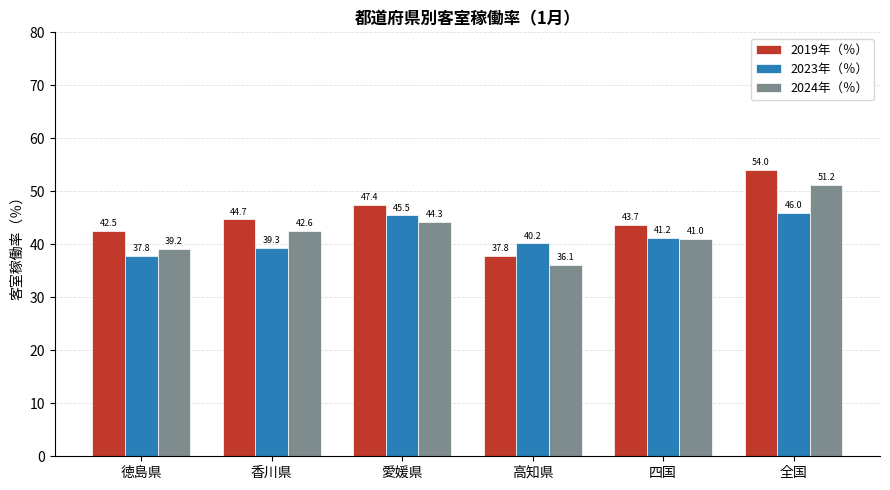

What is the sum of all 2024年（％） values?

254.4